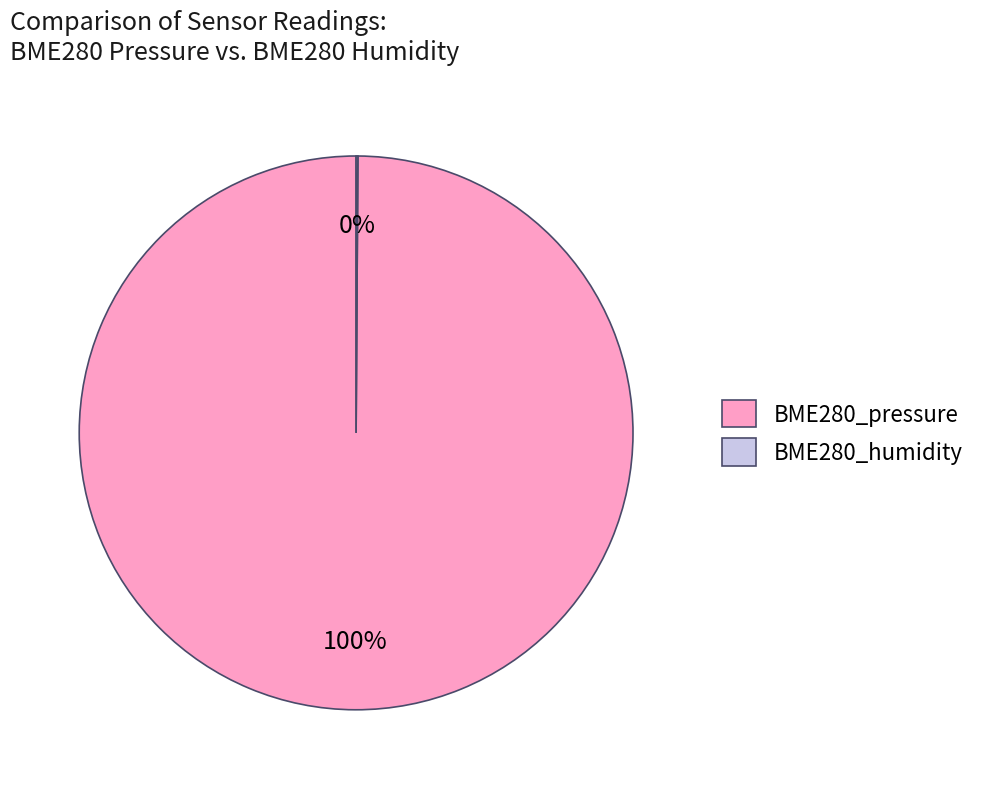

To the nearest percent, what is the average slice percentage?

50%